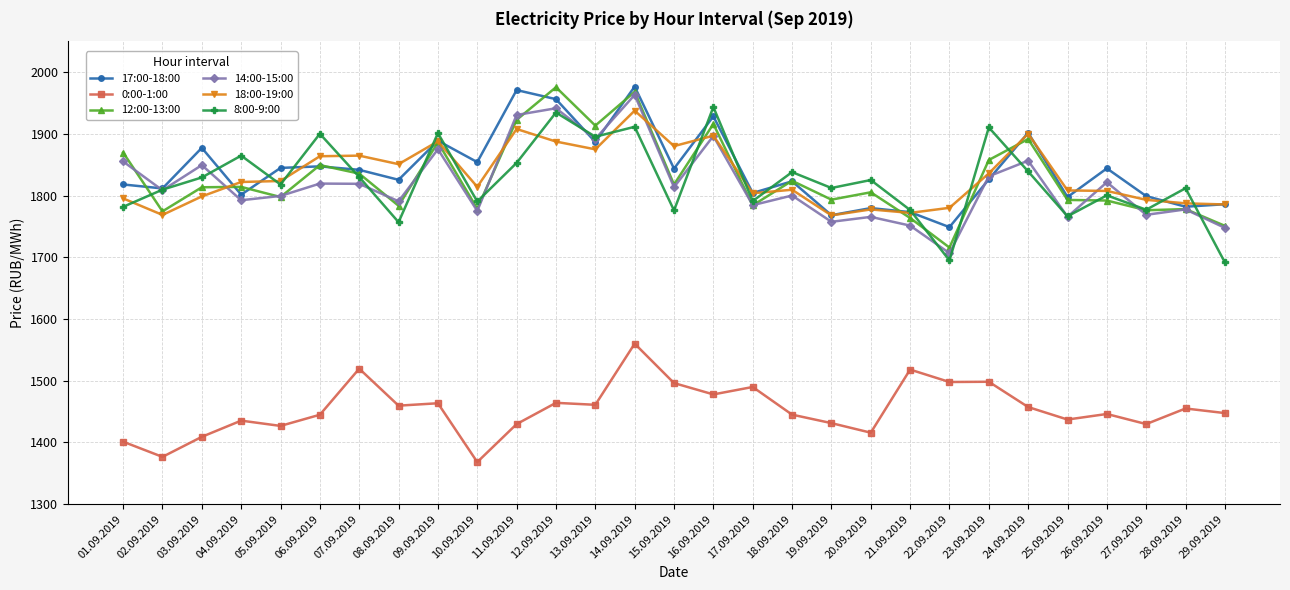

What is the label of the 12th point from the right?

18.09.2019